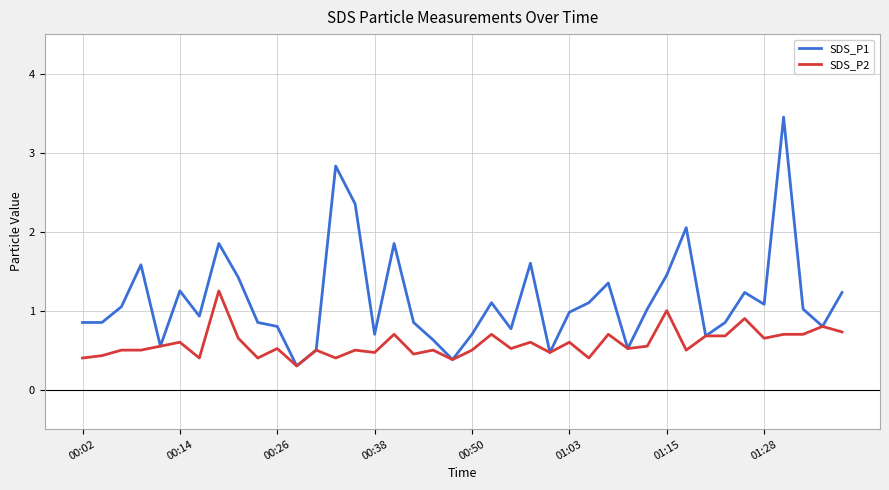

List the series in order of their overall mean, highest first.

SDS_P1, SDS_P2